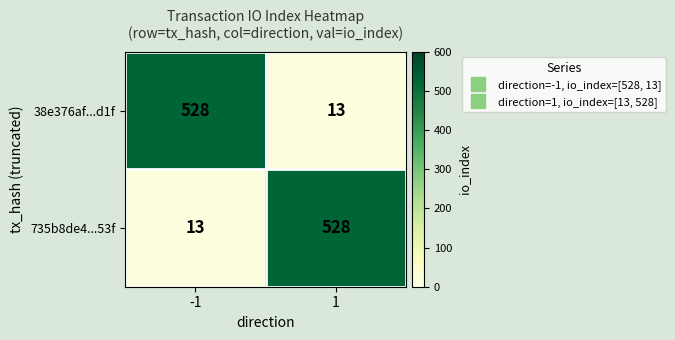

What is the spread (max minus min) of values at 1?

515